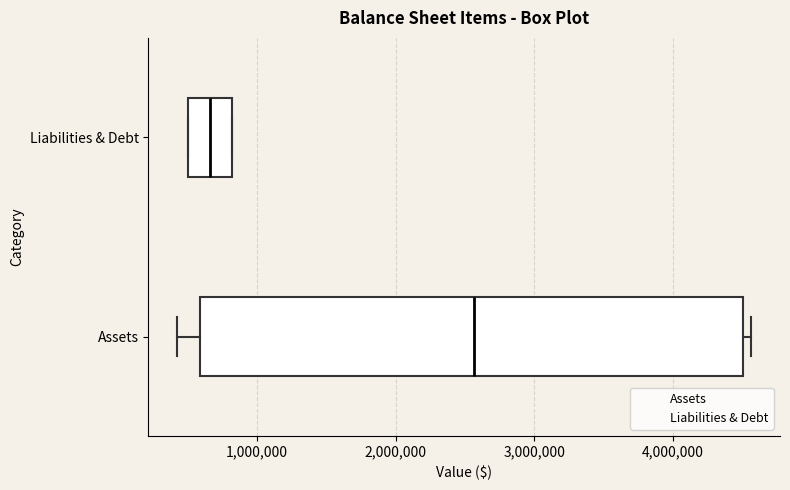

Which box's median line is the furthest to the left?

Liabilities & Debt